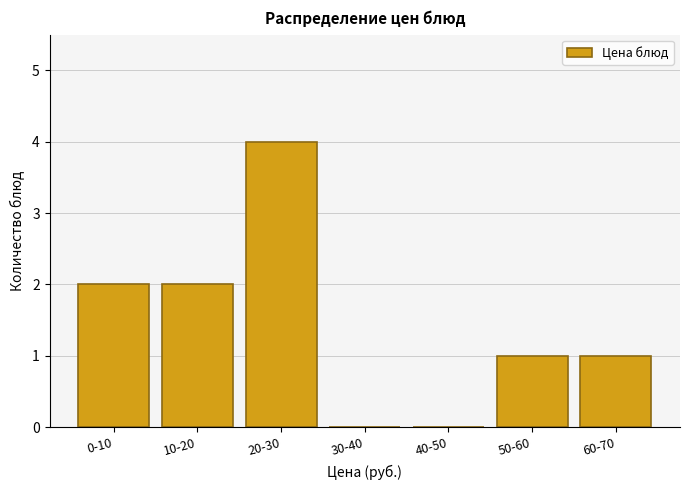

Reading left to right, what are all the values shown in this chart?

0-10=2	10-20=2	20-30=4	30-40=0	40-50=0	50-60=1	60-70=1